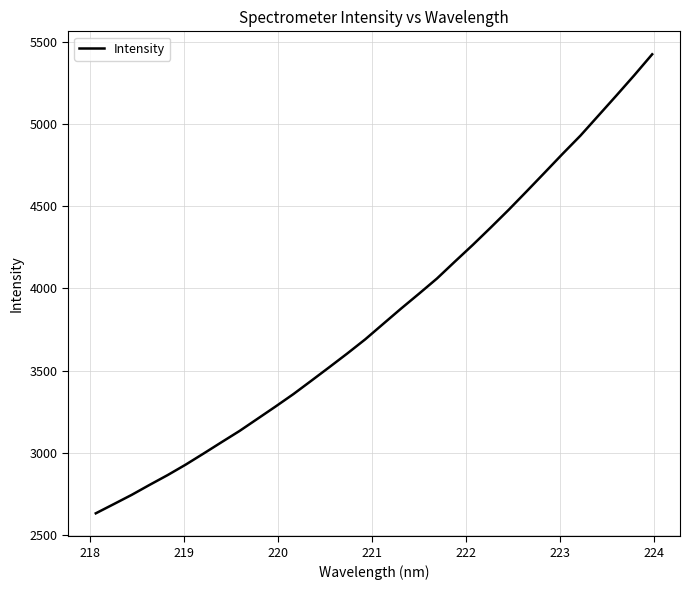

What is the minimum value shown in the chart?

2632.7